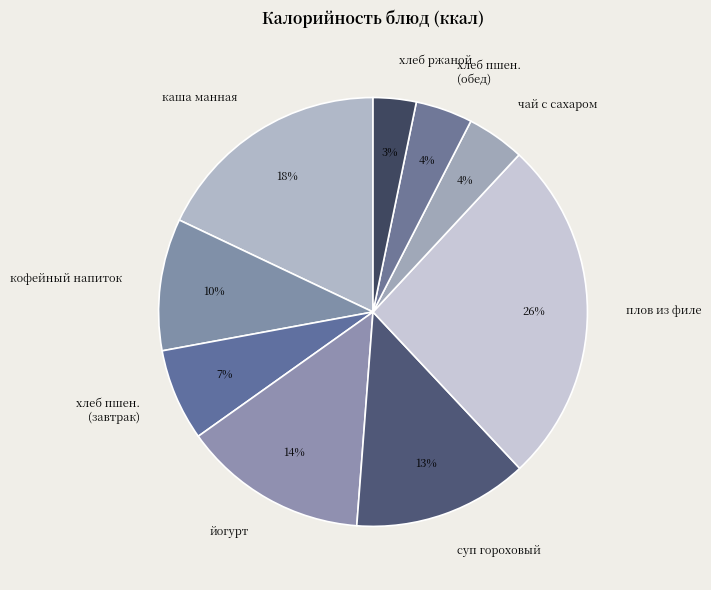

How many segments does this pie chart have?

9